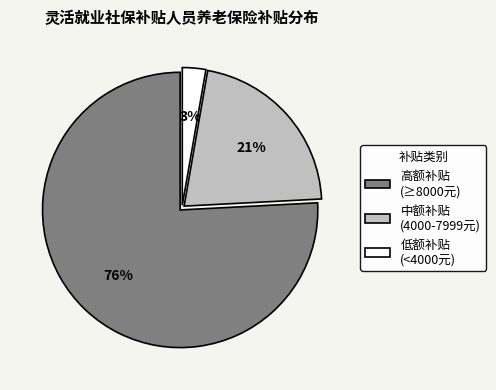

To the nearest percent, what is the average slice percentage?

33%